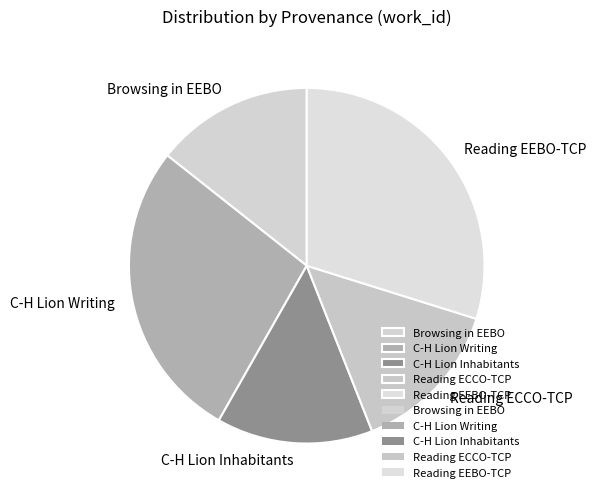

Does C-H Lion Inhabitants represent more than half of the total?

No